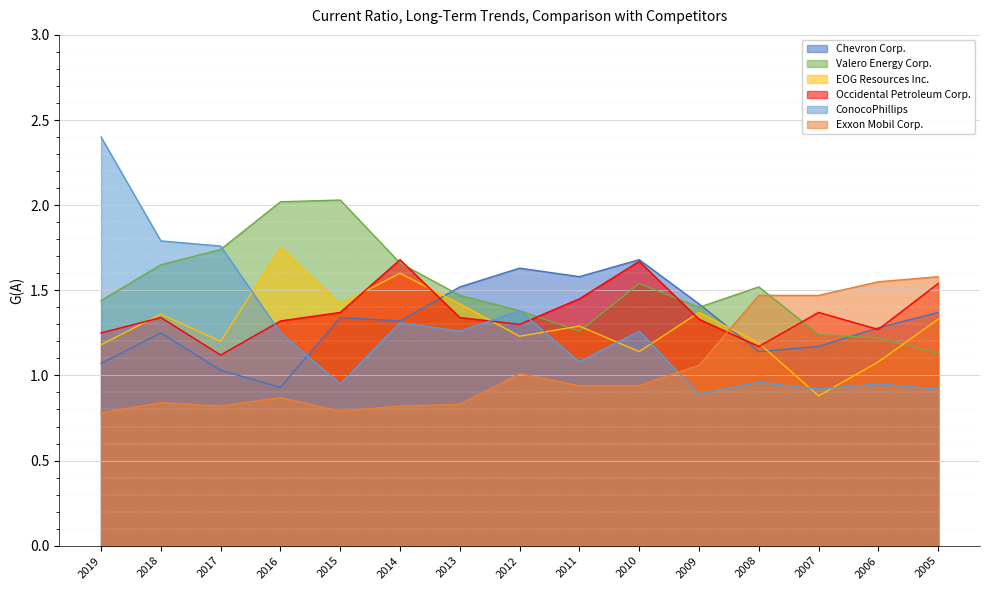

Count the number of data series in this chart.

6